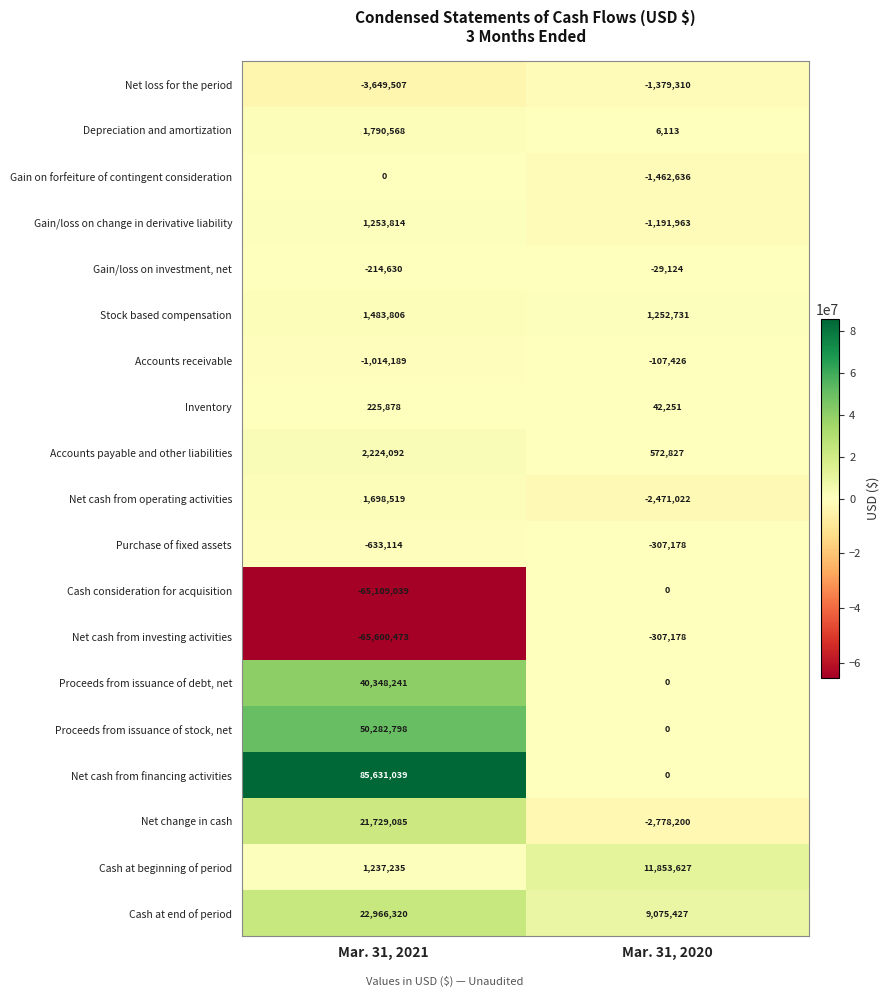

Is it true that Accounts payable and other liabilities equals 572827 at Mar. 31, 2020?

True